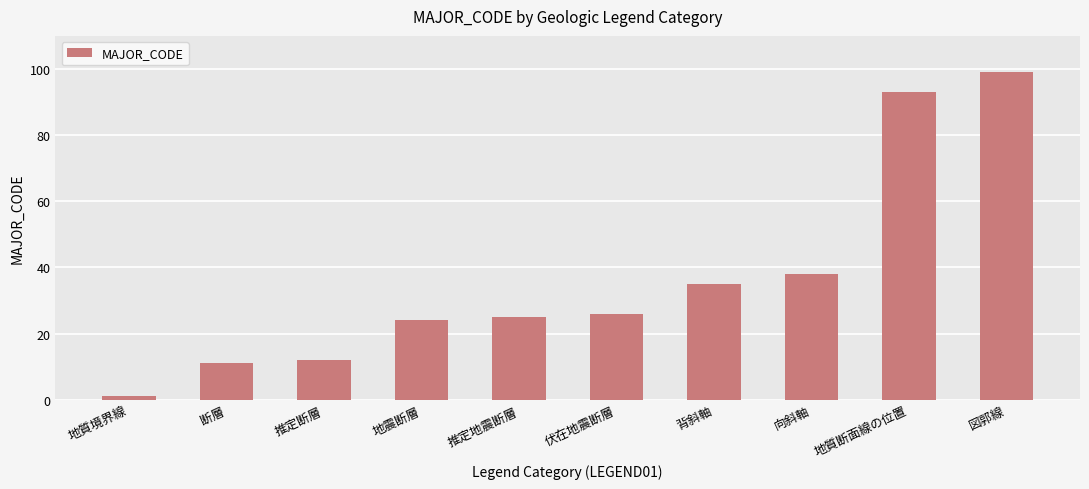

What is the difference between the maximum and minimum values?

98